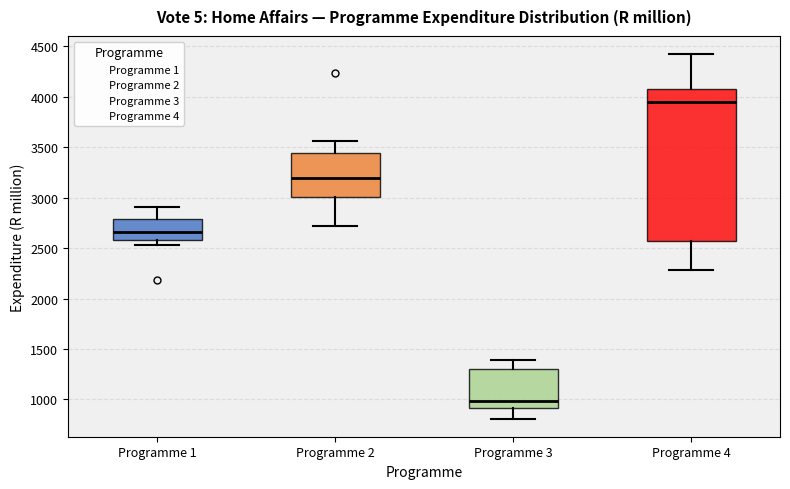

Which box is the tallest, from its lower edge to its upper edge?

Programme 4